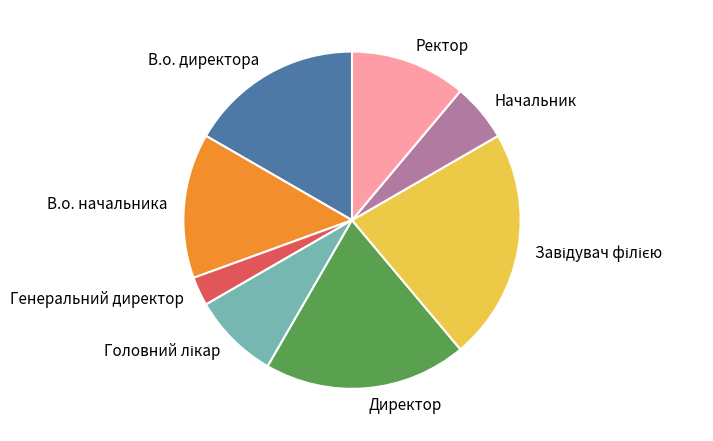

Approximately how many times larger is the value at Ректор compared to В.о. начальника?

0.8